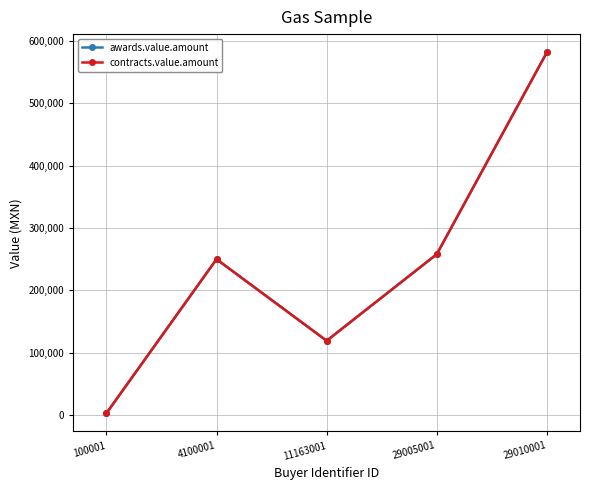

How many lines are shown in the chart?

2